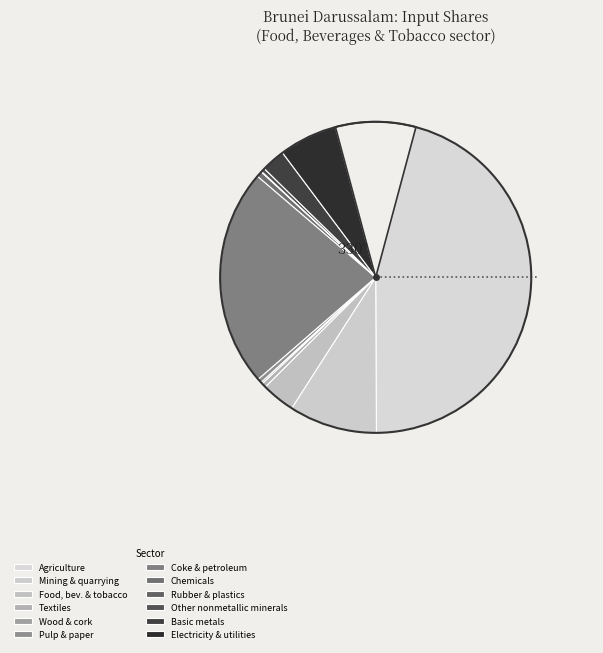

To the nearest percent, what is the difference between the Mining and quarrying and Food, beverages, and tobacco slice percentages?

6%